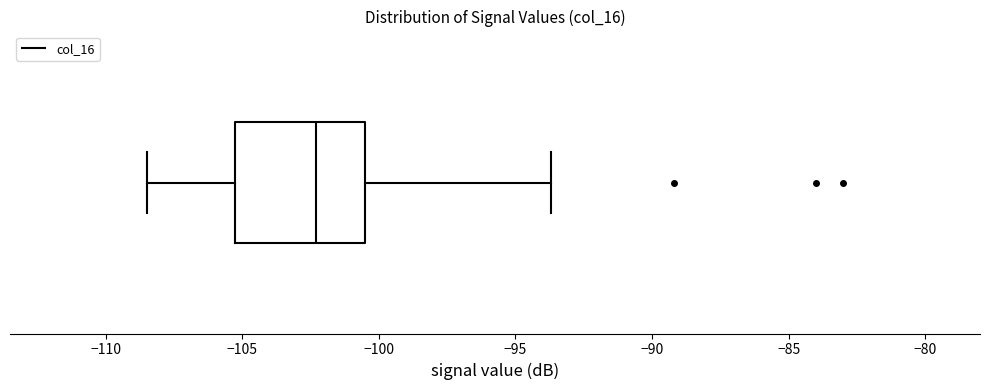

Where does the median line of the box sit on the x-axis? The values are not printed on the chart, so give them approximately, as read against the axis.

-102.5